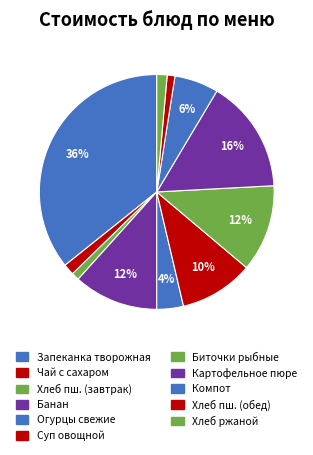

How many slices are in this pie chart?

11